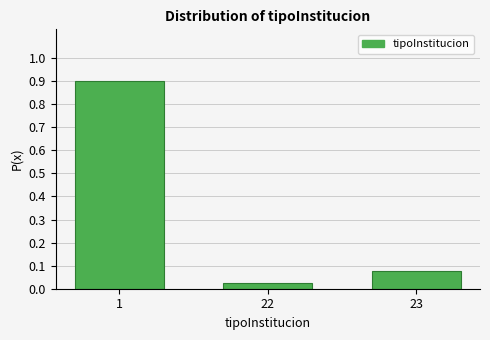

At which label is the value closest to 0?

22